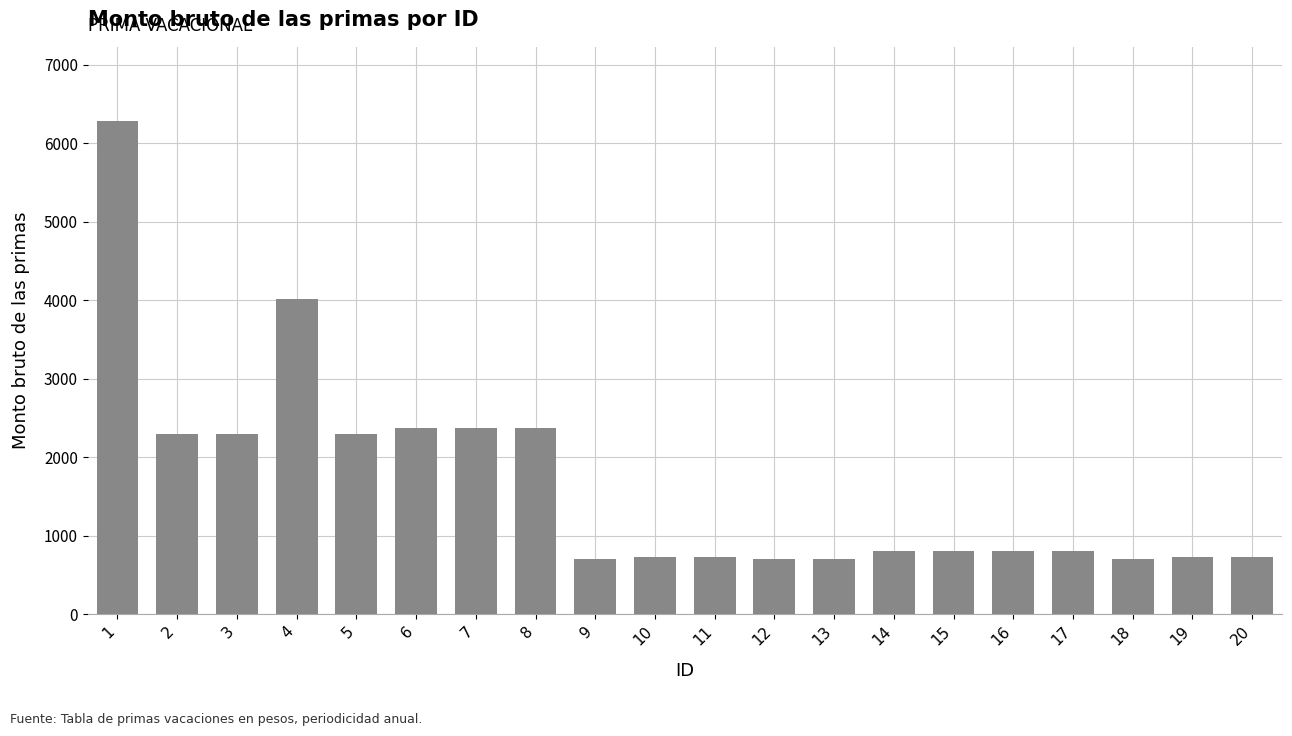

Does the chart contain any negative values?

No